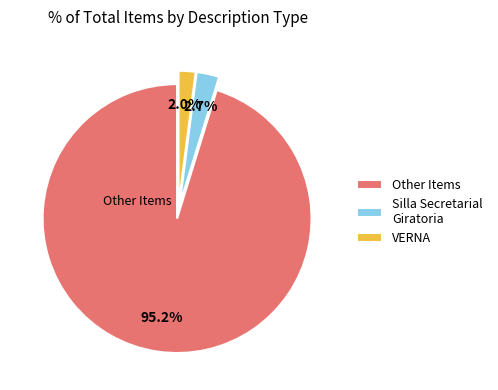

What percentage is NOT represented by VERNA?

98.0%